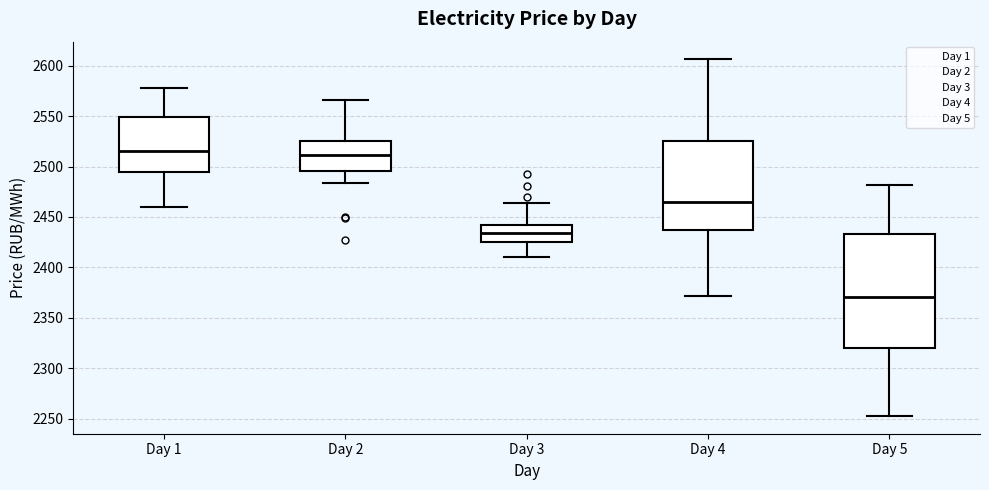

Where does the upper whisker of the box for Day 5 end on the y-axis? The values are not printed on the chart, so give them approximately, as read against the axis.

2480